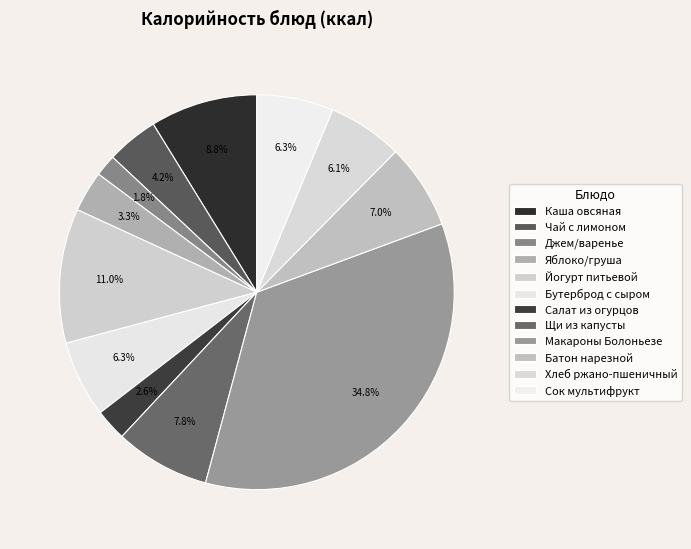

How many slices are in this pie chart?

12